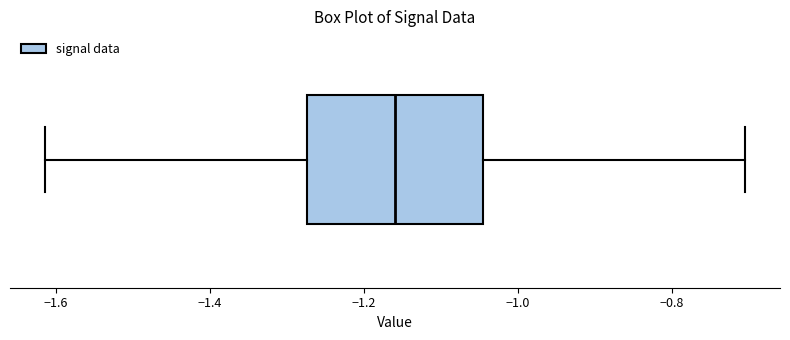

Transcribe this box plot: give where the median line is, the range the box spans, and where the two whiskers end, as read against the x-axis. The values are not printed on the chart, so give them approximately, as read against the axis.

median -1.16, box -1.28 to -1.04, whiskers -1.62 to -0.70